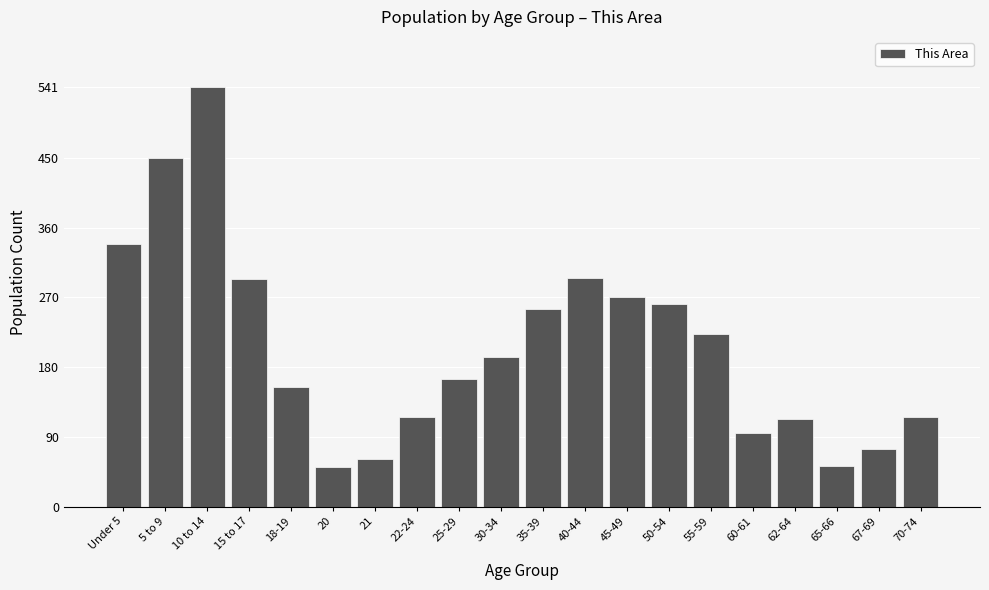

The value at 50-54 is 262. True or false?

True